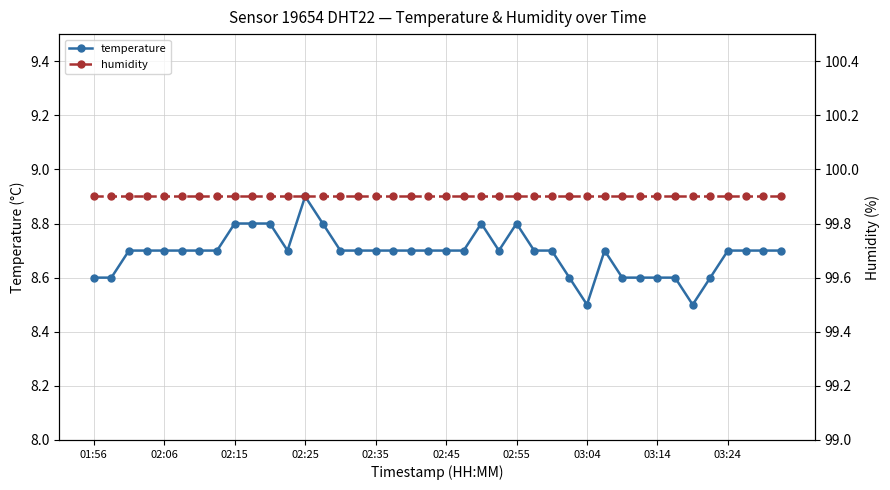

What are all the series names shown in the legend?

temperature, humidity